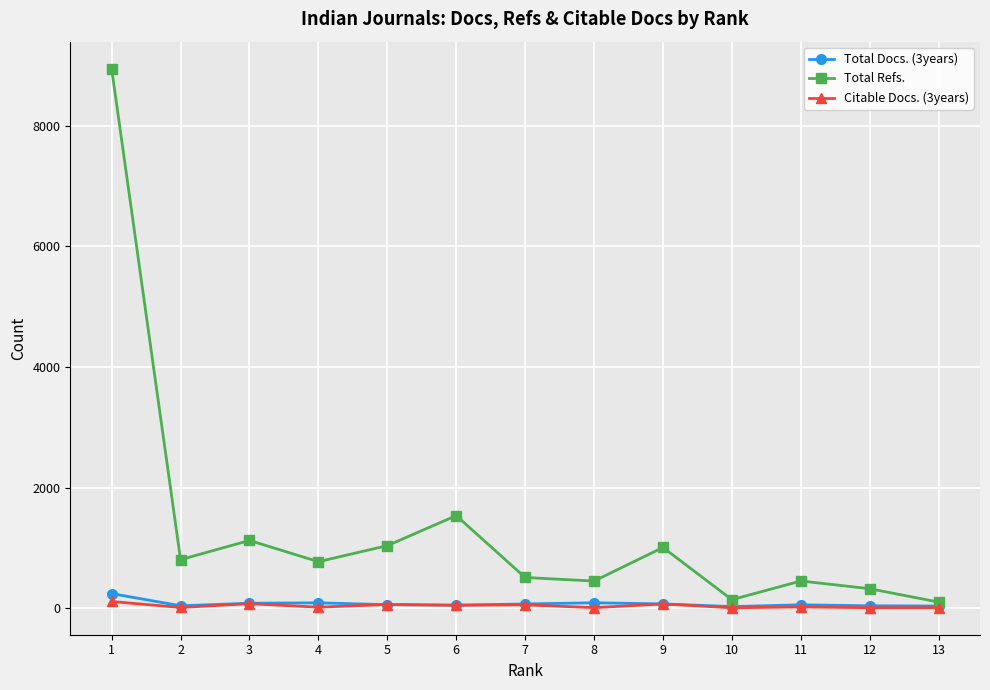

At how many categories does at least one series exceed 7253?

1